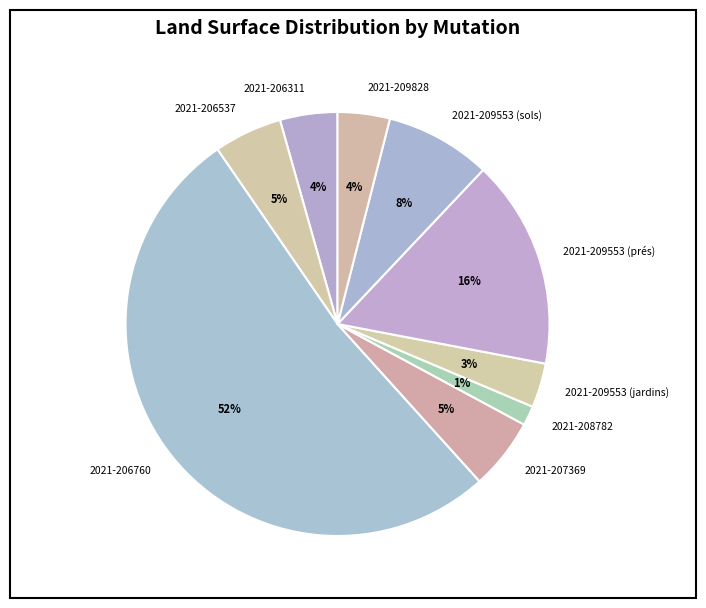

Which category has the biggest portion of the pie?

2021-206760